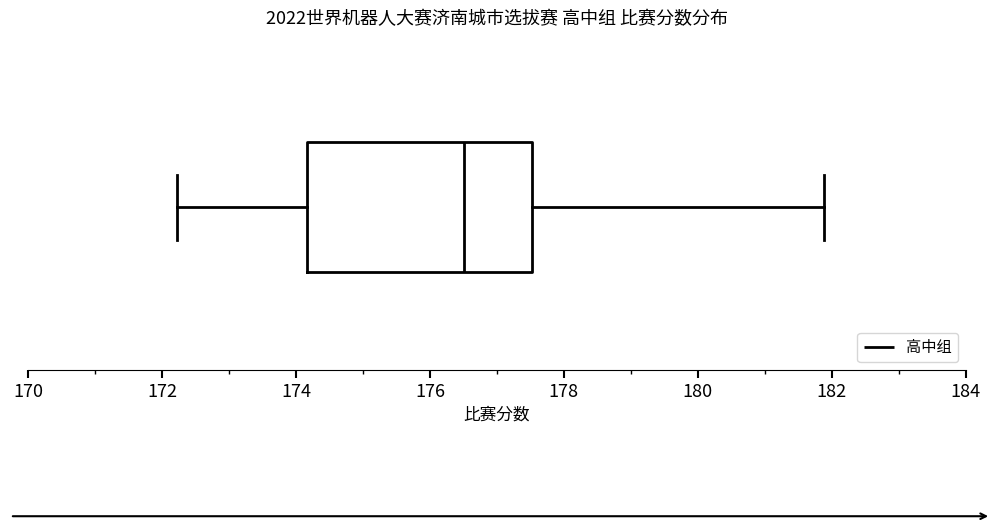

Read this box plot against the x-axis: the position of the median line, the range covered by the box, and the ends of both whiskers. The values are not printed on the chart, so give them approximately, as read against the axis.

median 176.6, box 174.2 to 177.6, whiskers 172.2 to 181.8